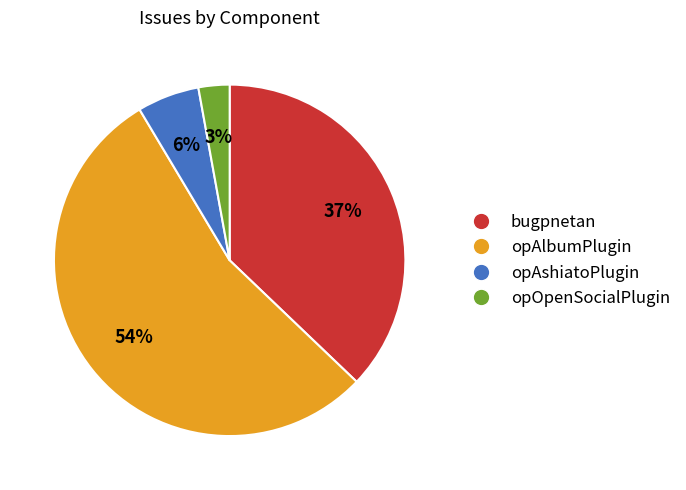

To the nearest percent, what is the average slice percentage?

25%